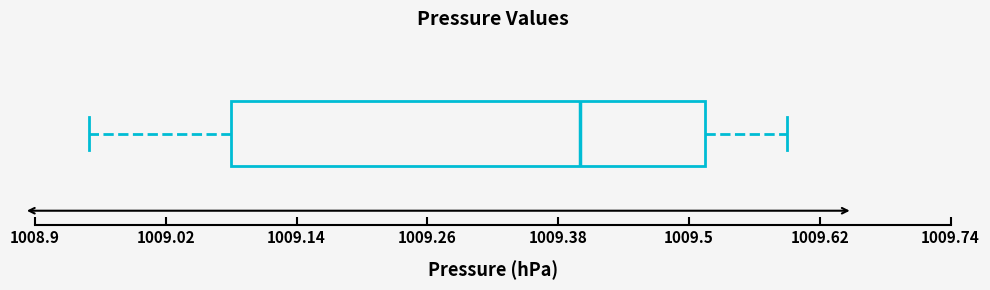

Transcribe this box plot: give where the median line is, the range the box spans, and where the two whiskers end, as read against the x-axis. The values are not printed on the chart, so give them approximately, as read against the axis.

median 1009.40, box 1009.08 to 1009.52, whiskers 1008.96 to 1009.60